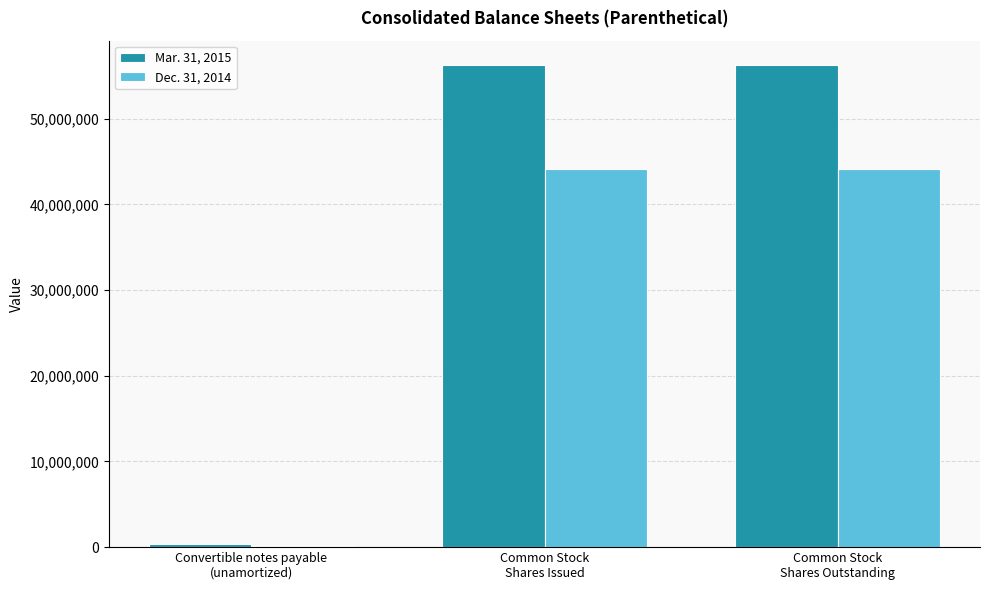

Count the number of data series in this chart.

2